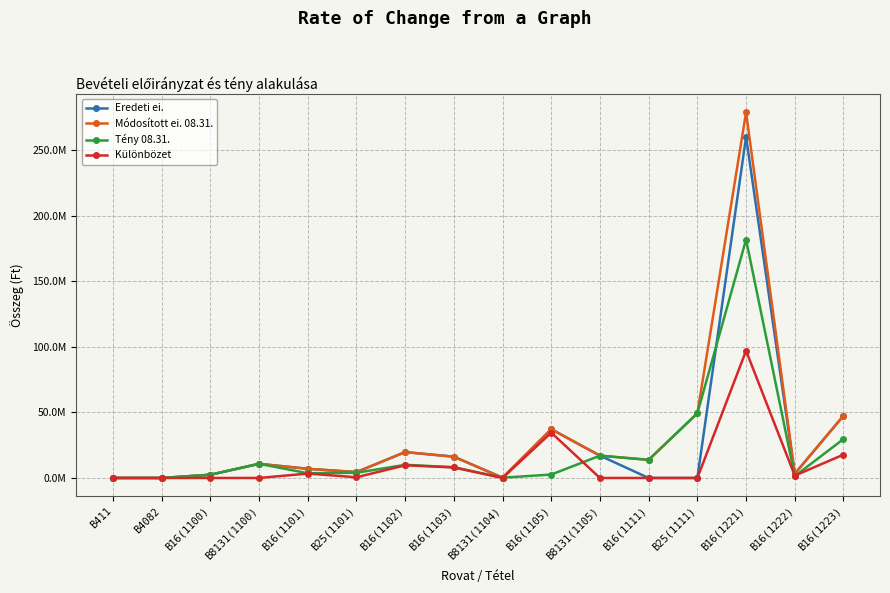

Does the chart have visible grid lines?

Yes